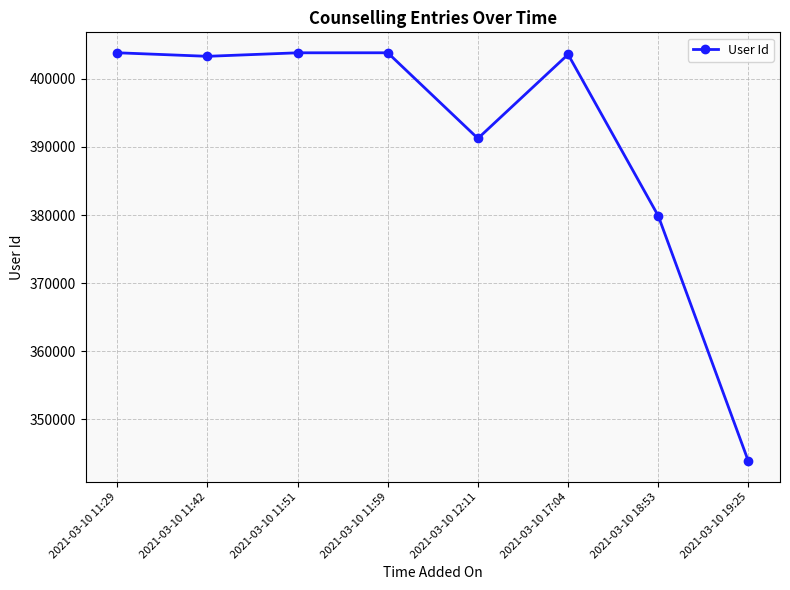

What is the change in value from 2021-03-10 11:59 to 2021-03-10 12:11?

-12584